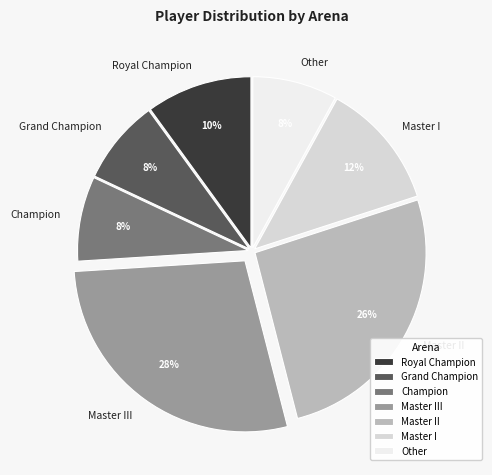

To the nearest percent, what is the difference between the largest and smallest slice percentages?

20%